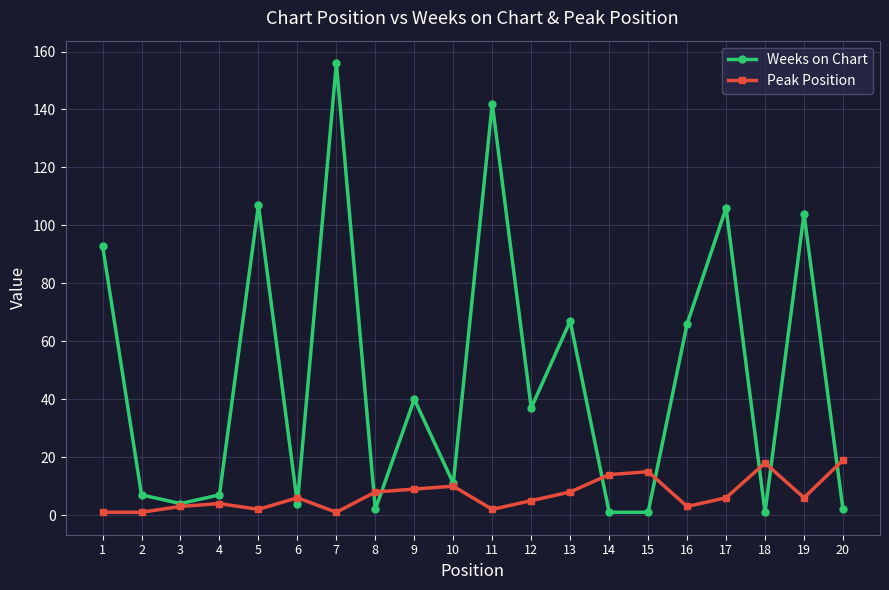

Which category has the highest value across all series?

7